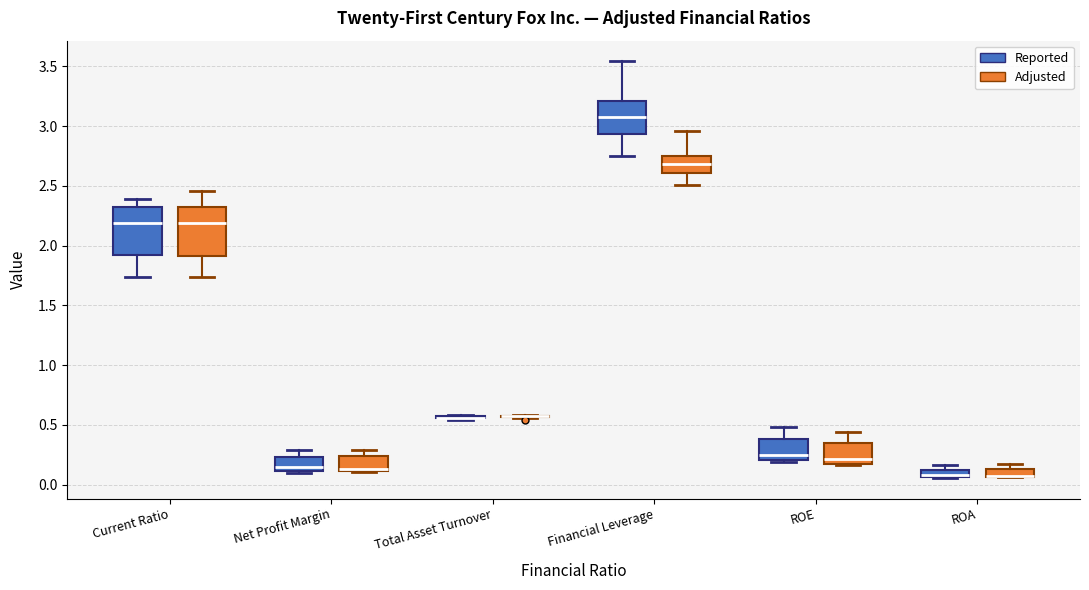

Where does the upper whisker of the box for ROE (Reported) end on the y-axis? The values are not printed on the chart, so give them approximately, as read against the axis.

0.50